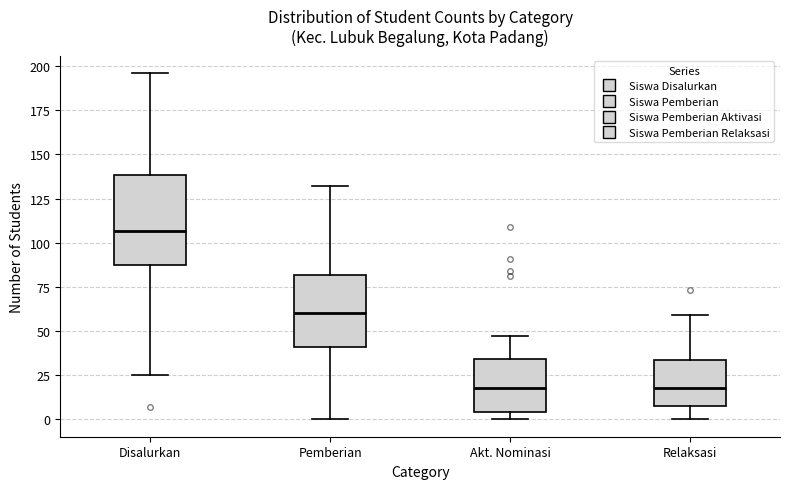

Reading left to right, transcribe this box plot: for each box, give where its median line is, the range the box spans, and where its two whiskers end, as read against the y-axis. The values are not printed on the chart, so give them approximately, as read against the axis.

Disalurkan: median 105, box 85 to 140, whiskers 25 to 195
Pemberian: median 60, box 40 to 80, whiskers 0 to 130
Akt. Nominasi: median 20, box 5 to 35, whiskers 0 to 45
Relaksasi: median 20, box 10 to 35, whiskers 0 to 60